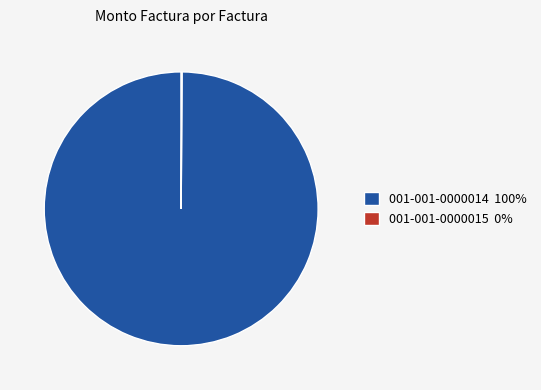

True or false: 001-001-0000014 100% accounts for 100% of the total.

True